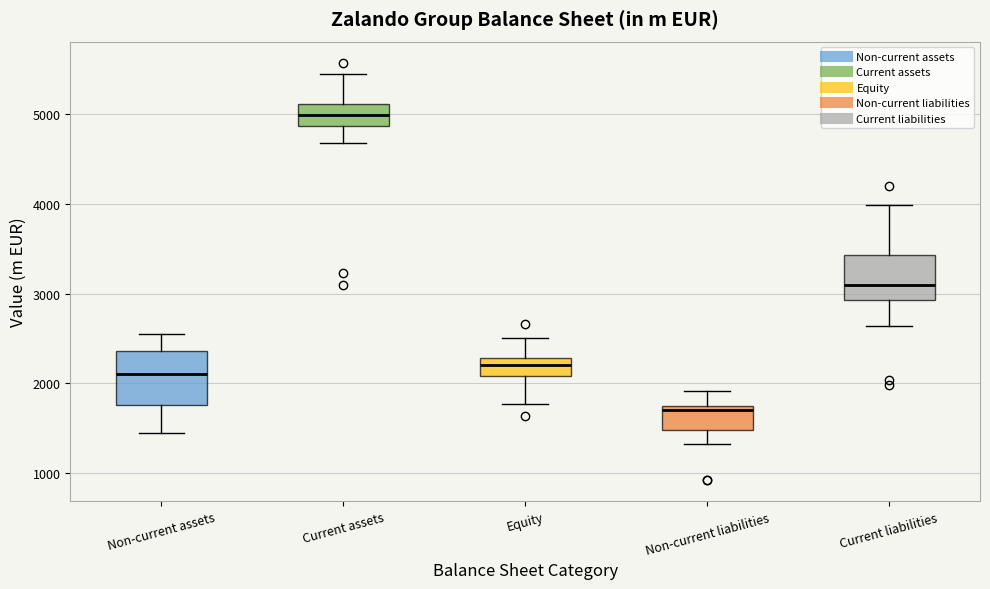

Reading left to right, read every box against the y-axis: the position of its median line, the range the box covers, and the ends of its whiskers. The values are not printed on the chart, so give them approximately, as read against the axis.

Non-current assets: median 2100, box 1800 to 2400, whiskers 1500 to 2500
Current assets: median 5000, box 4900 to 5100, whiskers 4700 to 5500
Equity: median 2200, box 2100 to 2300, whiskers 1800 to 2500
Non-current liabilities: median 1700, box 1500 to 1800, whiskers 1300 to 1900
Current liabilities: median 3100, box 2900 to 3400, whiskers 2600 to 4000